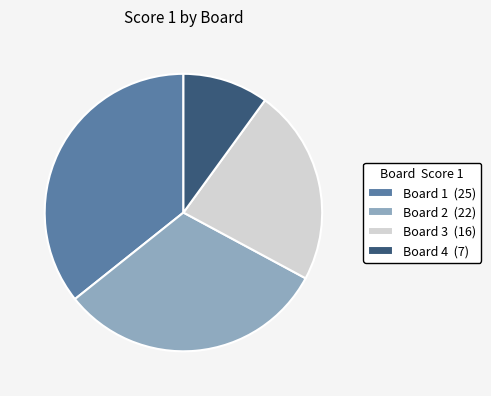

Combined, do Board 2 (22) and Board 3 (16) account for over 50%?

Yes